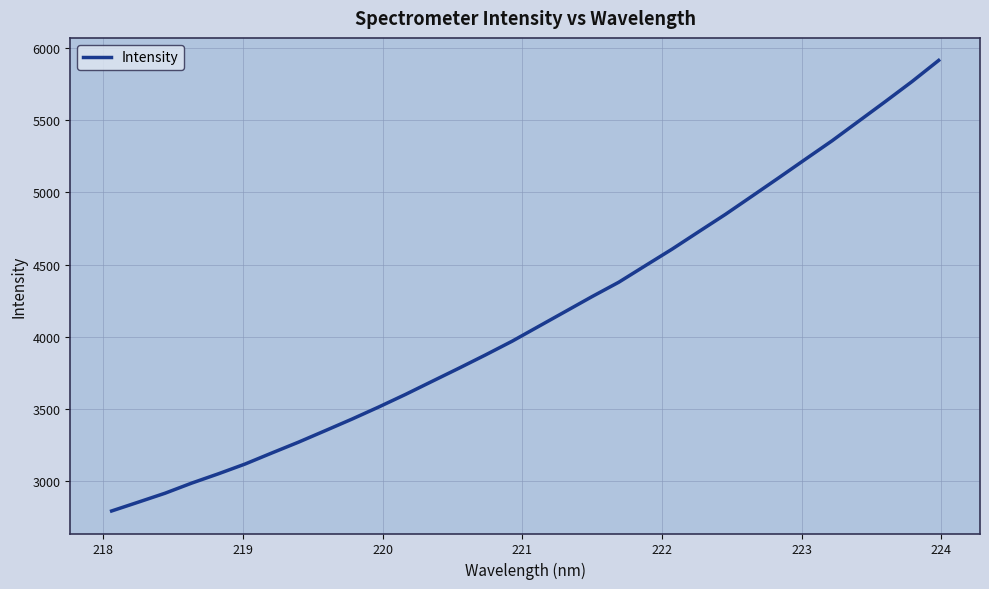

What is the minimum value shown in the chart?

2795.4